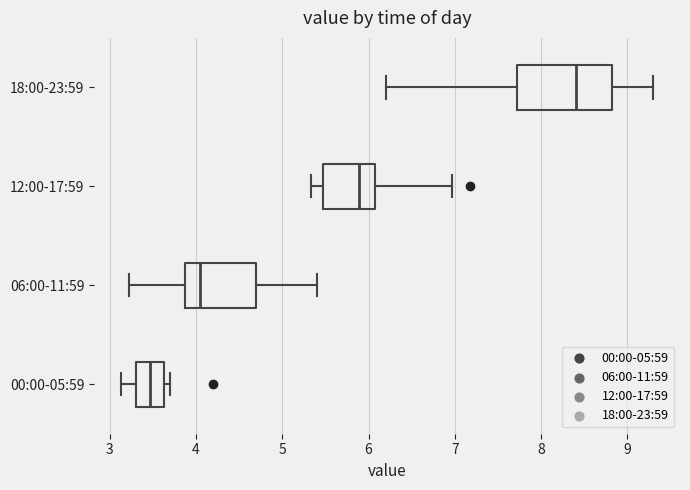

Comparing the boxes themselves (not the whiskers), which one is the widest?

18:00-23:59